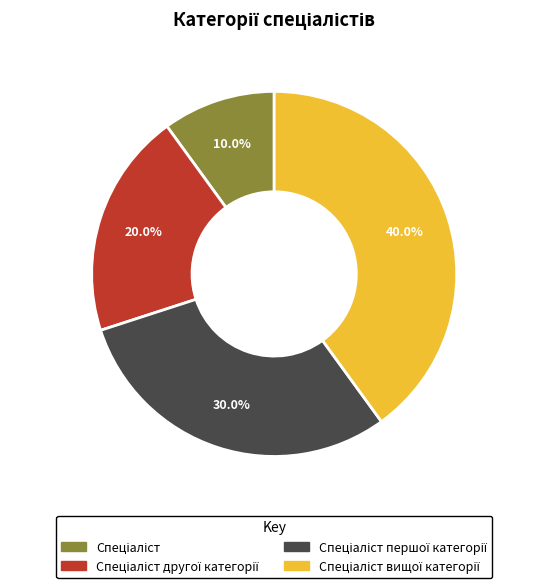

How many segments does this pie chart have?

4